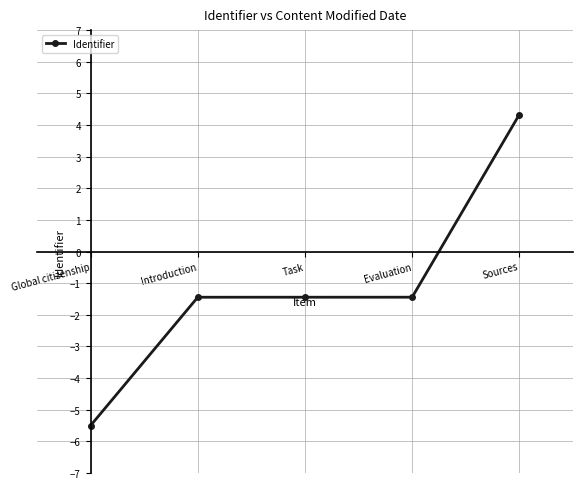

How many lines are shown in the chart?

1